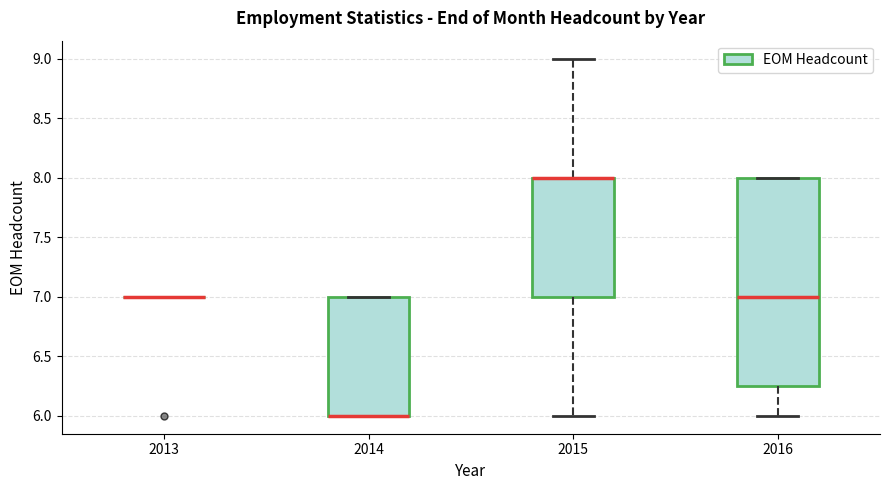

Comparing the boxes themselves (not the whiskers), which one is the tallest?

2016